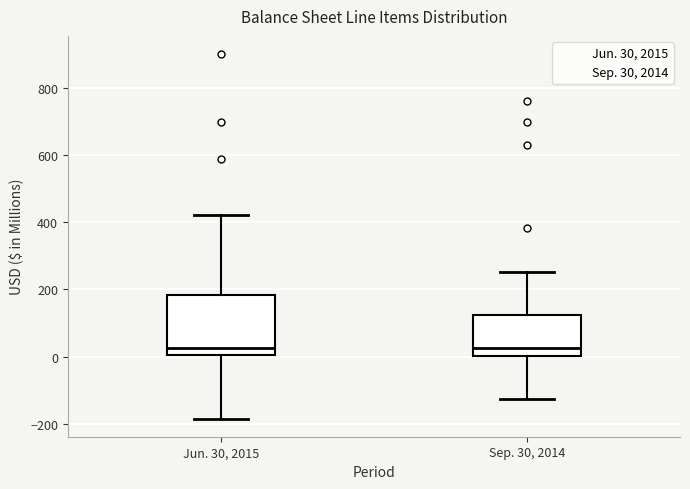

Reading left to right, transcribe this box plot: for each box, give where its median line is, the range the box spans, and where its two whiskers end, as read against the y-axis. The values are not printed on the chart, so give them approximately, as read against the axis.

Jun. 30, 2015: median 20, box 0 to 180, whiskers -180 to 420
Sep. 30, 2014: median 20, box 0 to 120, whiskers -120 to 260